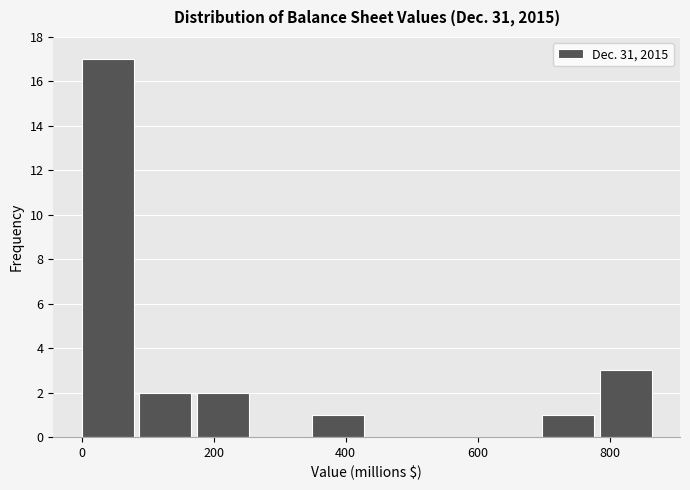

Reading left to right, transcribe this chart: for each bar, give the range it covers on the x-axis and its height. Neither the bar edges nor the heights are printed on the chart, so give them approximately, as read against the axes.

0 to 80: 17
80 to 180: 2
180 to 260: 2
260 to 340: 0
340 to 440: 1
440 to 520: 0
520 to 620: 0
620 to 700: 0
700 to 780: 1
780 to 880: 3